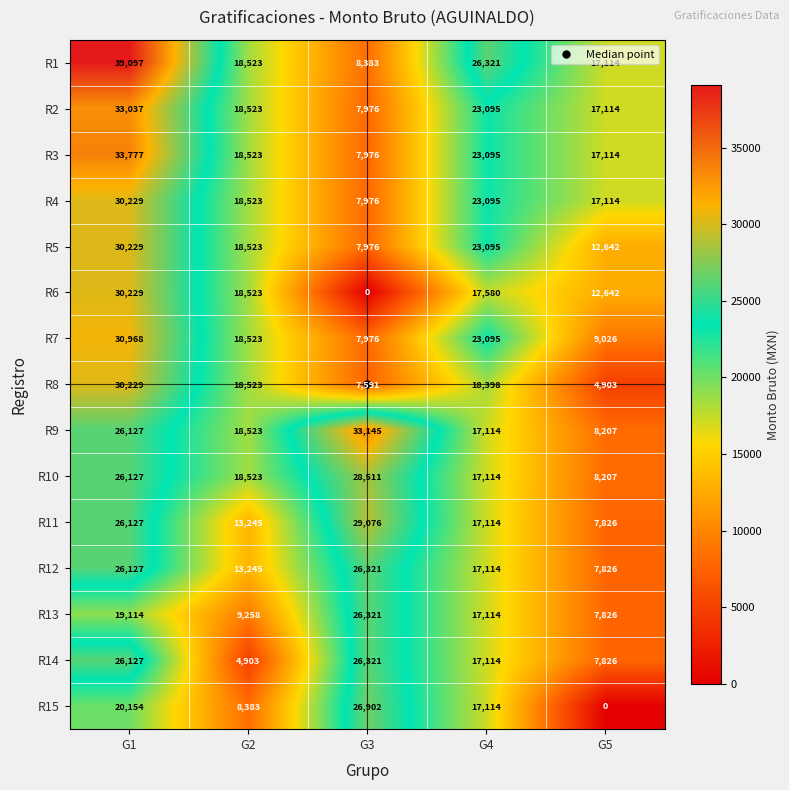

At which category does the chart reach its peak across all series?

G1